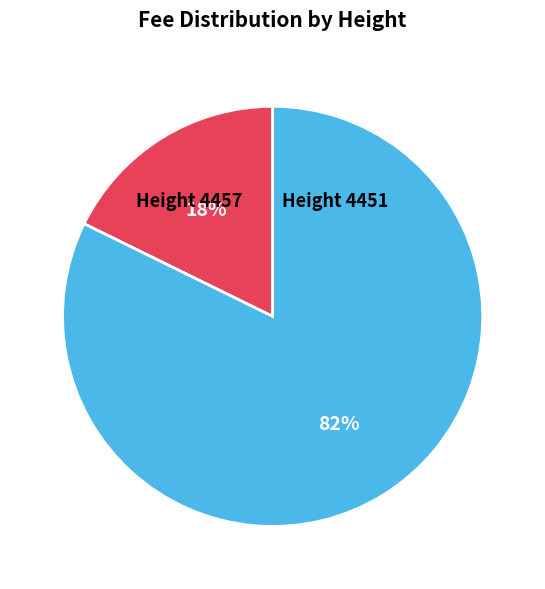

To the nearest percent, what is the average slice percentage?

50%